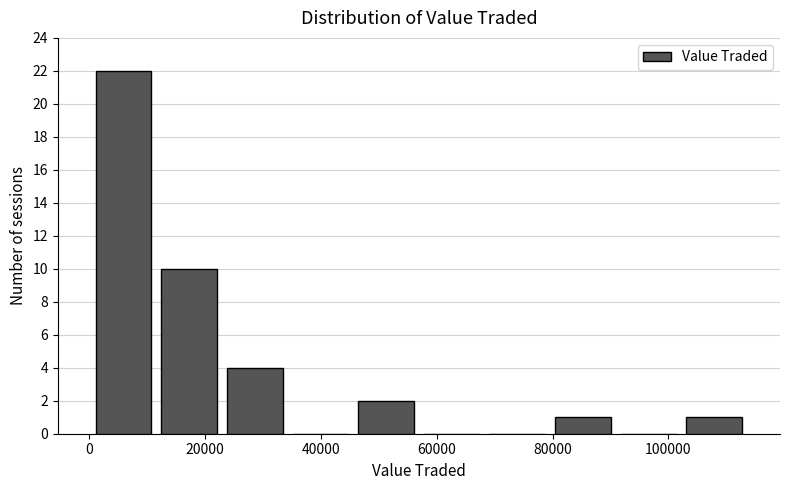

Reading left to right, transcribe this chart: for each bar, give the range it covers on the x-axis and its height. Neither the bar edges nor the heights are printed on the chart, so give them approximately, as read against the axes.

0 to 12000: 22
12000 to 22000: 10
22000 to 34000: 4
34000 to 46000: 0
46000 to 56000: 2
56000 to 68000: 0
68000 to 80000: 0
80000 to 90000: 1
90000 to 102000: 0
102000 to 114000: 1